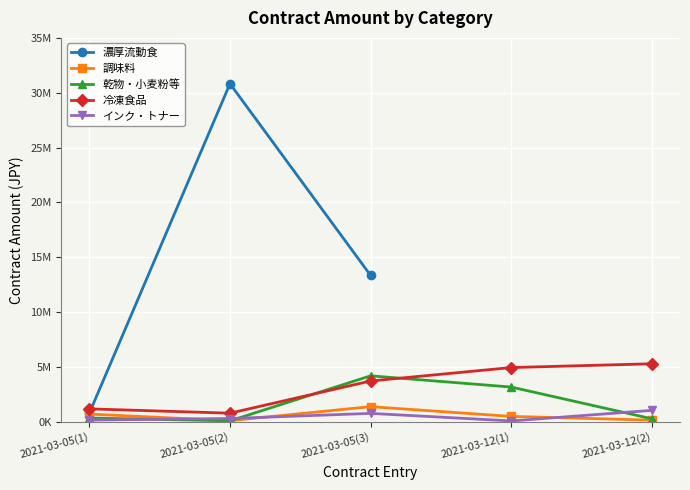

True or false: 乾物・小麦粉等 has a value of 6901045.3 at 2021-03-05(3).

False